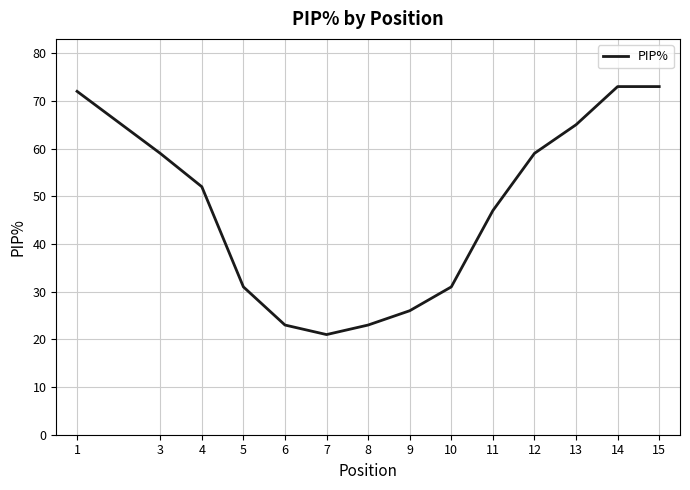

Approximately how many times larger is the value at 5 compared to 11?

0.7